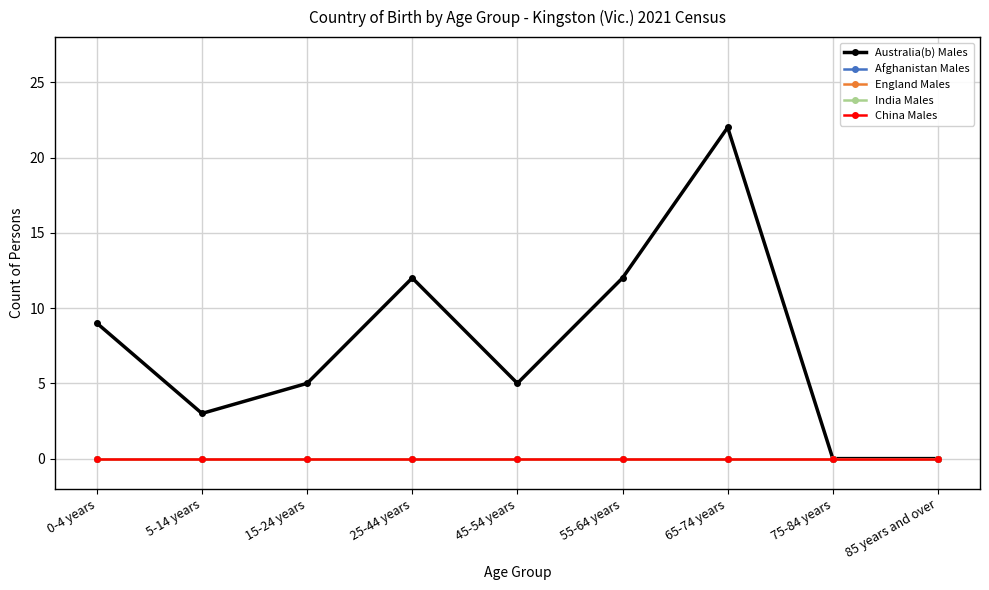

Is this an area chart (filled region under the line)?

No